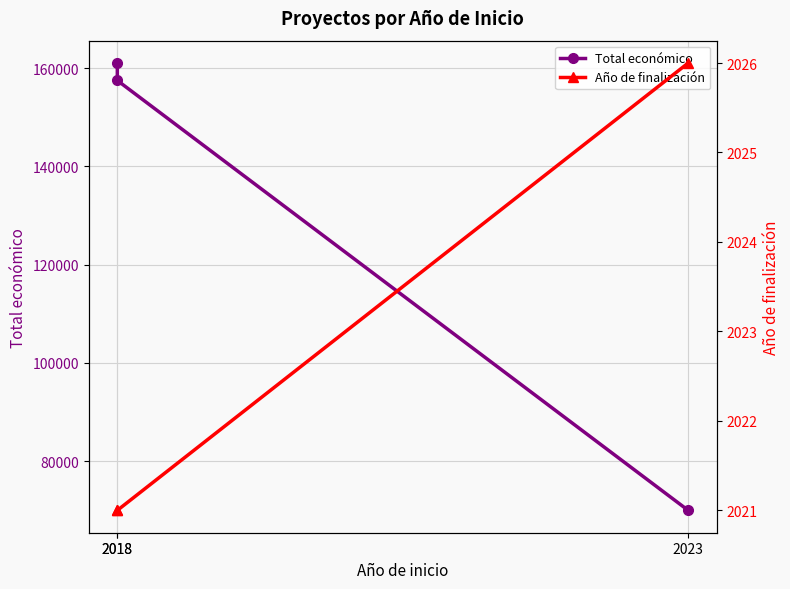

List the series in order of their overall mean, highest first.

Total económico, Año de finalización